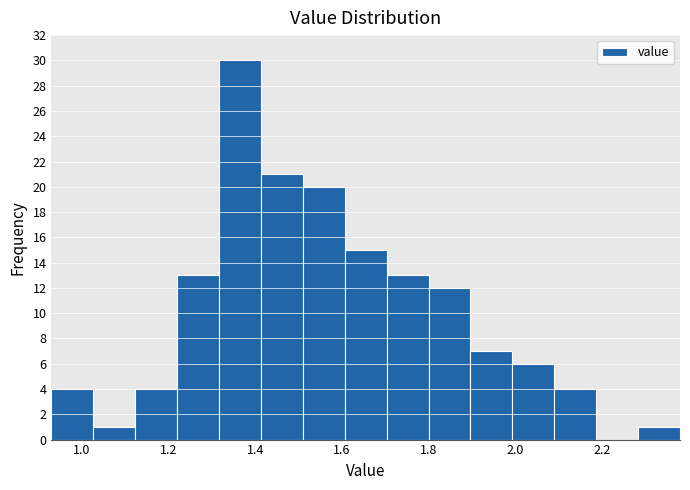

Reading left to right, list every bar in this chart as the range it spans on the x-axis followed by its height. Neither the bar edges nor the heights are printed on the chart, so give them approximately, as read against the axes.

0.94 to 1.02: 4
1.02 to 1.12: 1
1.12 to 1.22: 4
1.22 to 1.32: 13
1.32 to 1.42: 30
1.42 to 1.52: 21
1.52 to 1.60: 20
1.60 to 1.70: 15
1.70 to 1.80: 13
1.80 to 1.90: 12
1.90 to 2.00: 7
2.00 to 2.10: 6
2.10 to 2.18: 4
2.18 to 2.28: 0
2.28 to 2.38: 1